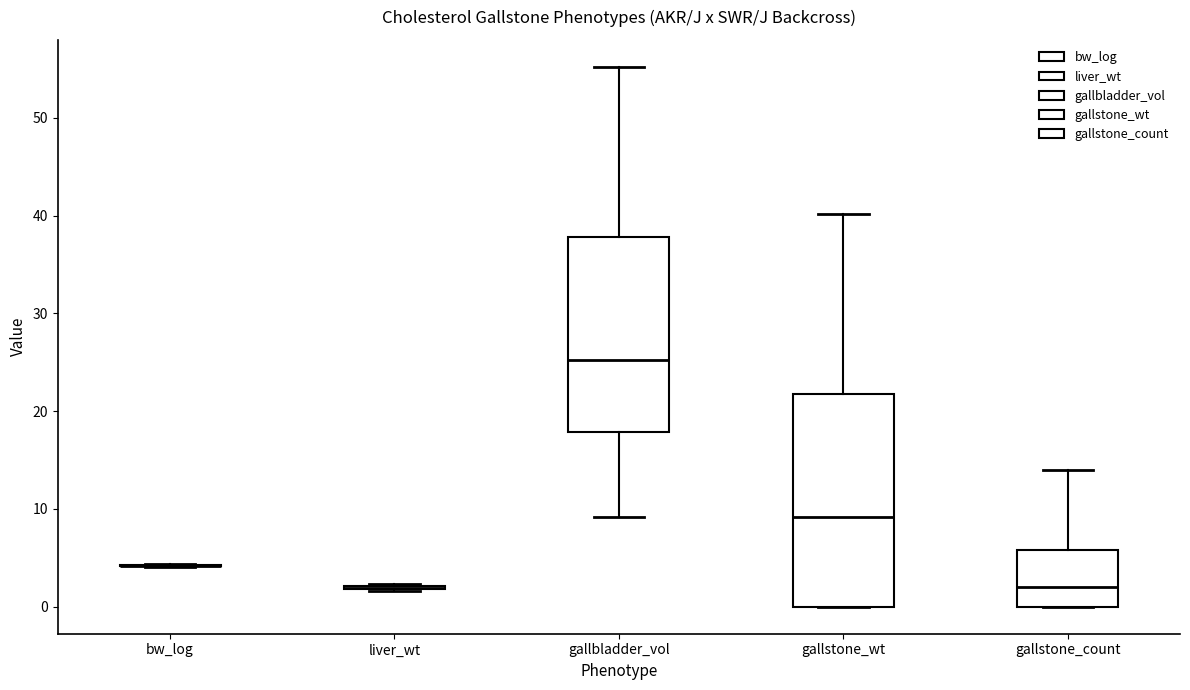

Reading left to right, transcribe this box plot: for each box, give where its median line is, the range the box spans, and where its two whiskers end, as read against the y-axis. The values are not printed on the chart, so give them approximately, as read against the axis.

bw_log: box collapsed to a line at 4, whiskers 4 to 4
liver_wt: box collapsed to a line at 2, whiskers 2 to 2
gallbladder_vol: median 25, box 18 to 38, whiskers 9 to 55
gallstone_wt: median 9, box 0 to 22, whiskers 0 to 40
gallstone_count: median 2, box 0 to 6, whiskers 0 to 14